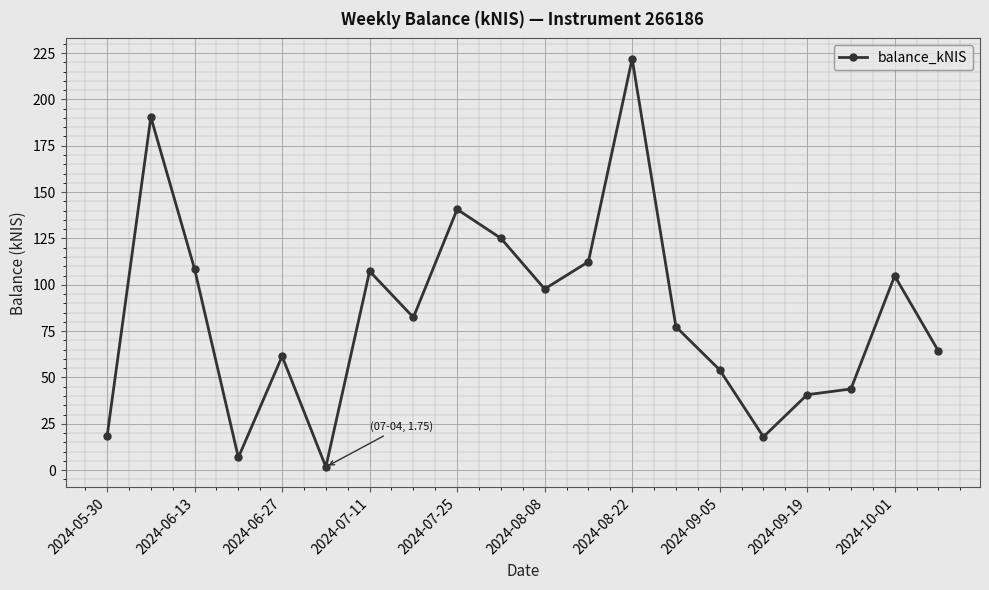

Is this an area chart (filled region under the line)?

No